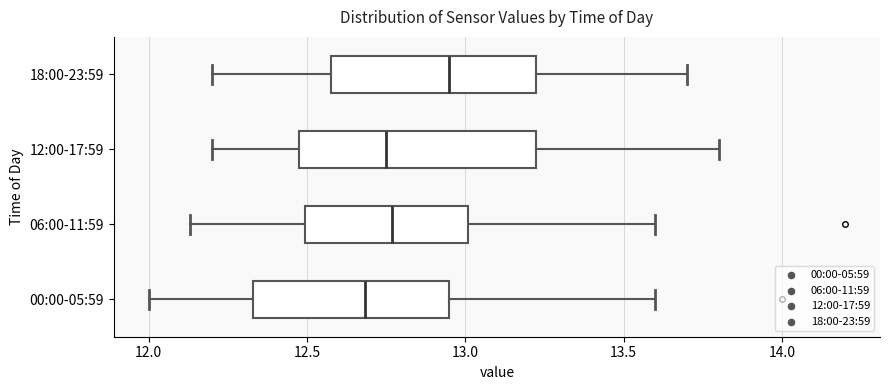

Which box is the widest, from its left edge to its right edge?

12:00-17:59